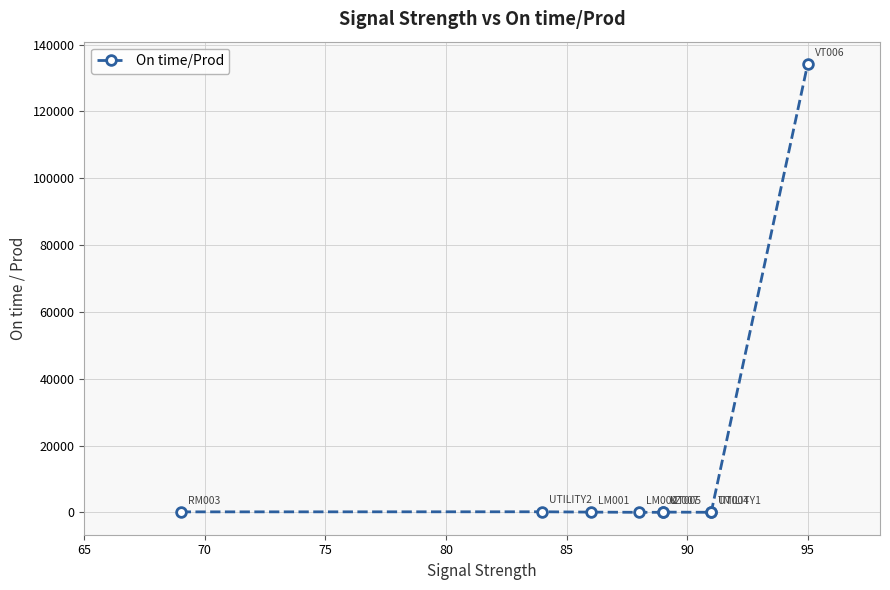

What is the change in value from 60 to 100?

+134058.0